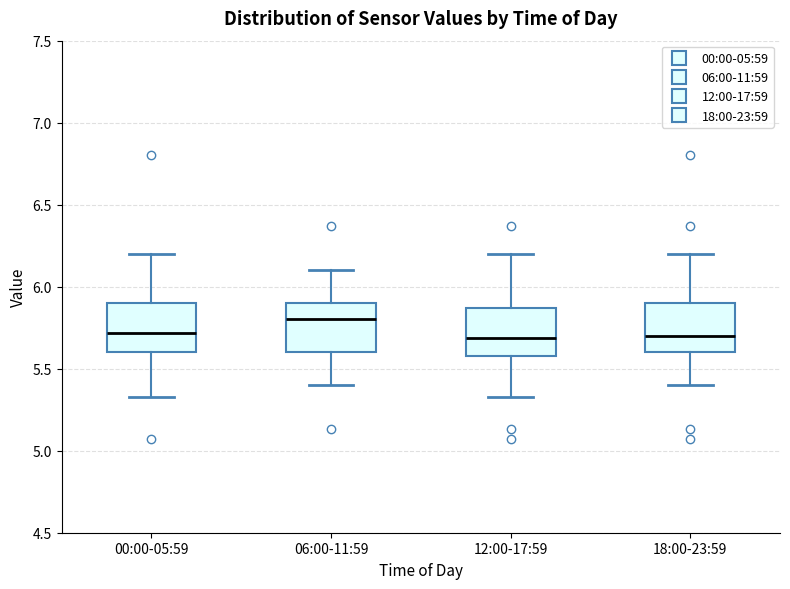

Reading left to right, read every box against the y-axis: the position of its median line, the range the box covers, and the ends of its whiskers. The values are not printed on the chart, so give them approximately, as read against the axis.

00:00-05:59: median 5.70, box 5.60 to 5.90, whiskers 5.35 to 6.20
06:00-11:59: median 5.80, box 5.60 to 5.90, whiskers 5.40 to 6.10
12:00-17:59: median 5.70, box 5.60 to 5.85, whiskers 5.35 to 6.20
18:00-23:59: median 5.70, box 5.60 to 5.90, whiskers 5.40 to 6.20